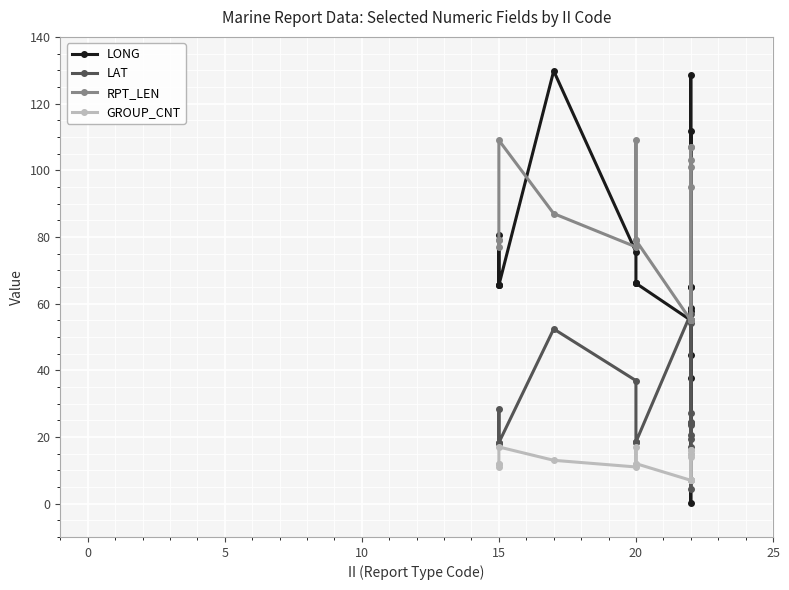

How many values in the LAT series exceed 23?

10